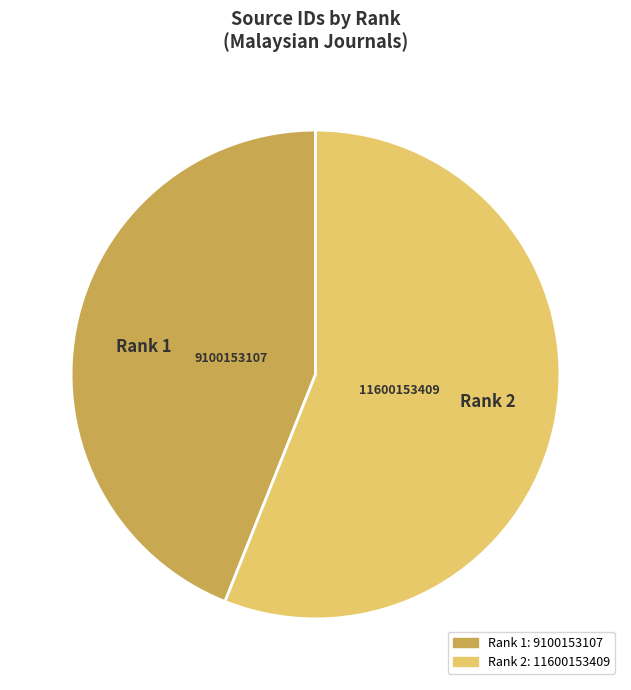

Is it true that Rank 2 is 45% of the pie?

False